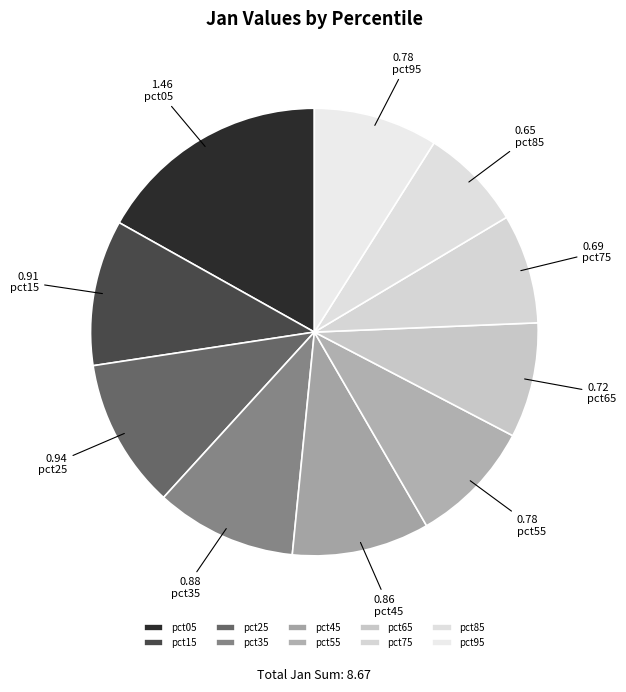

To the nearest percent, what is the combined percentage of pct45 and pct95?

19%